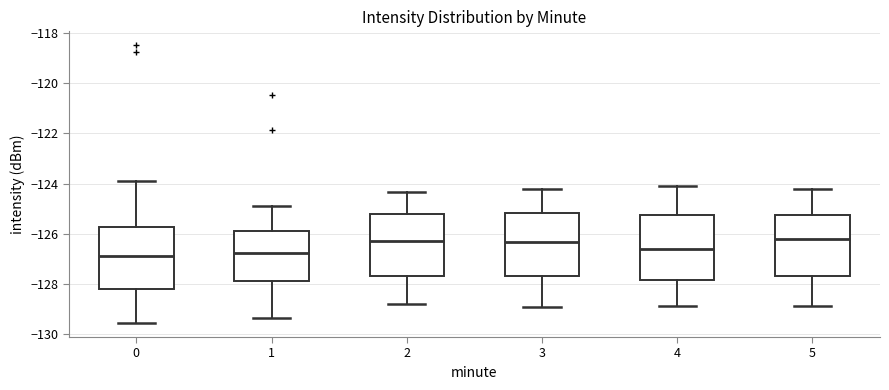

Where is the upper edge of the box at x = 1 on the y-axis? The values are not printed on the chart, so give them approximately, as read against the axis.

-125.8